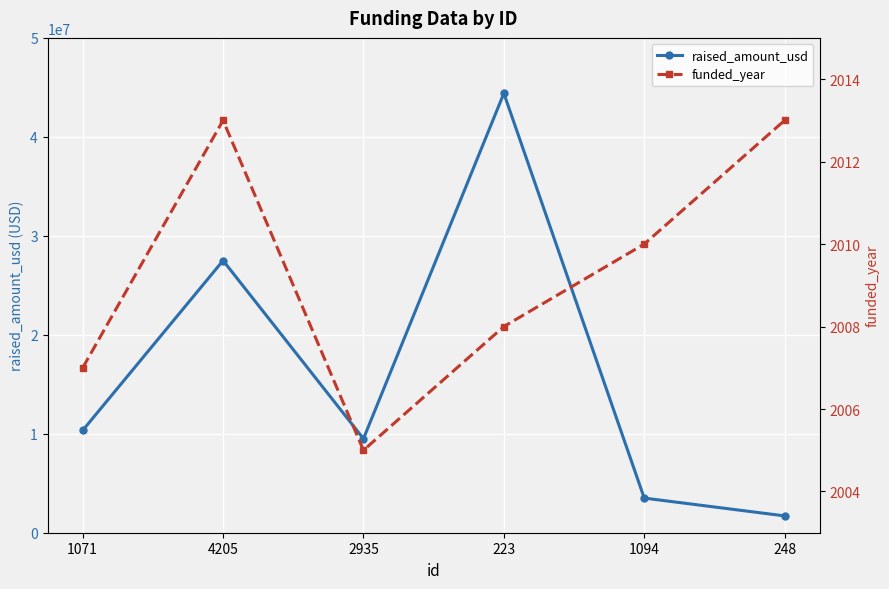

Count the number of categories in the chart.

6